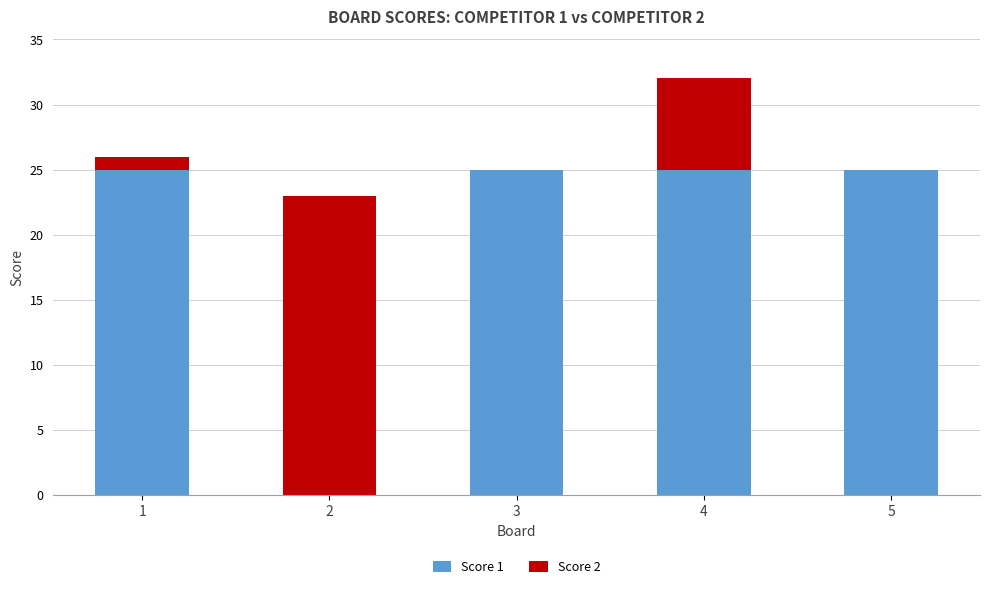

Where is Score 1 nearest to the value 12?

2